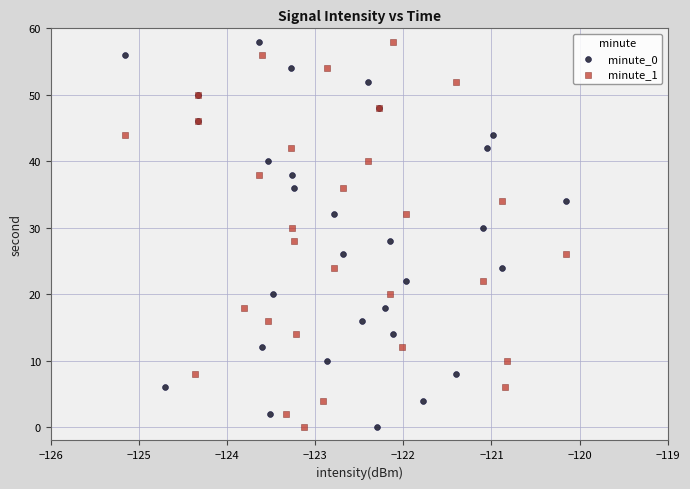

What are all the series names shown in the legend?

minute_0, minute_1